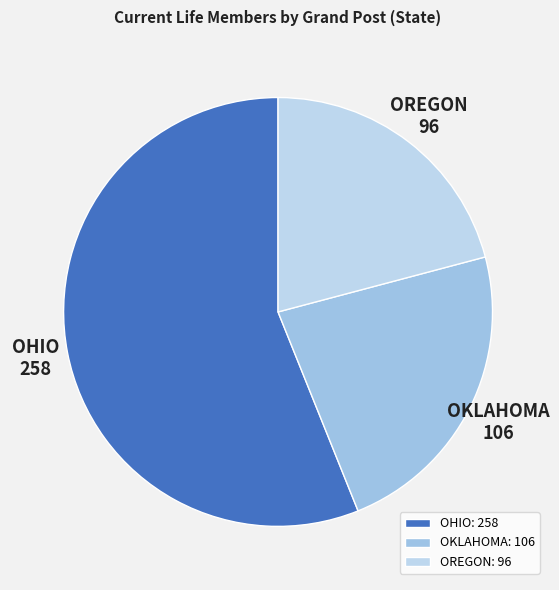

Do OKLAHOMA and OHIO together represent more than half of the pie?

Yes